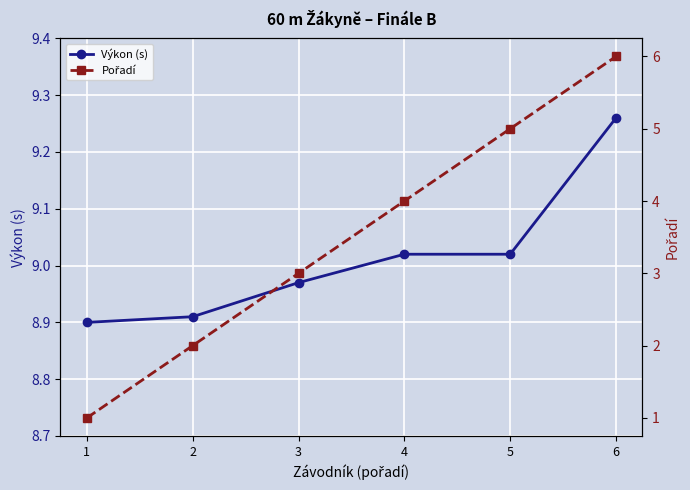

At which label does Výkon (s) reach its minimum?

1